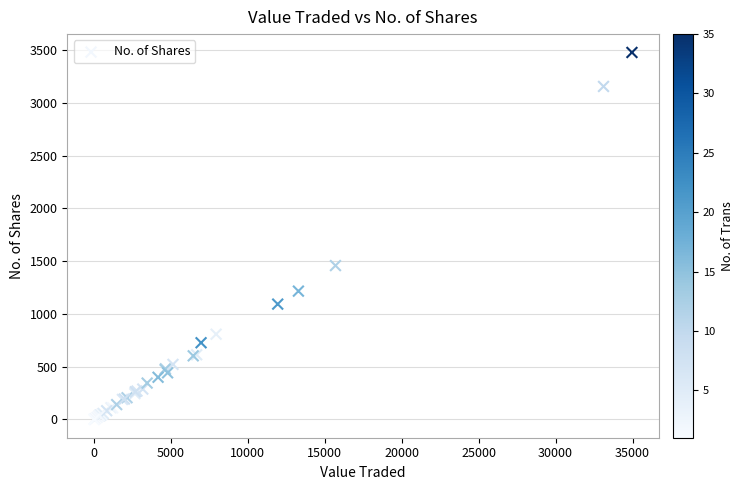

What Y value in the scatter plot is closest to 1739?

1458